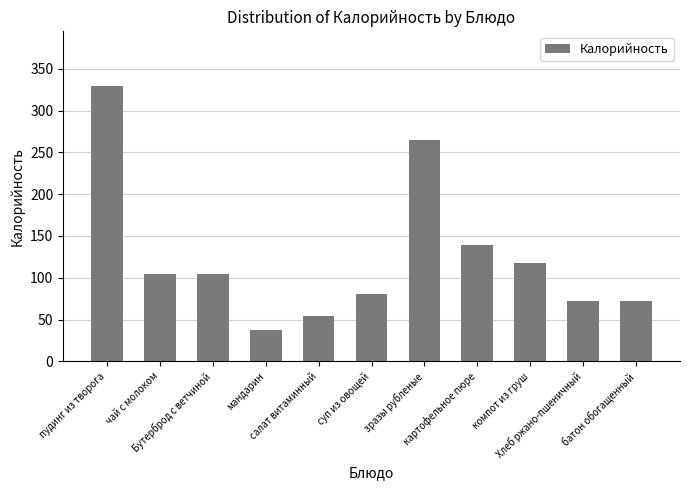

What is the difference between the maximum and minimum values?

291